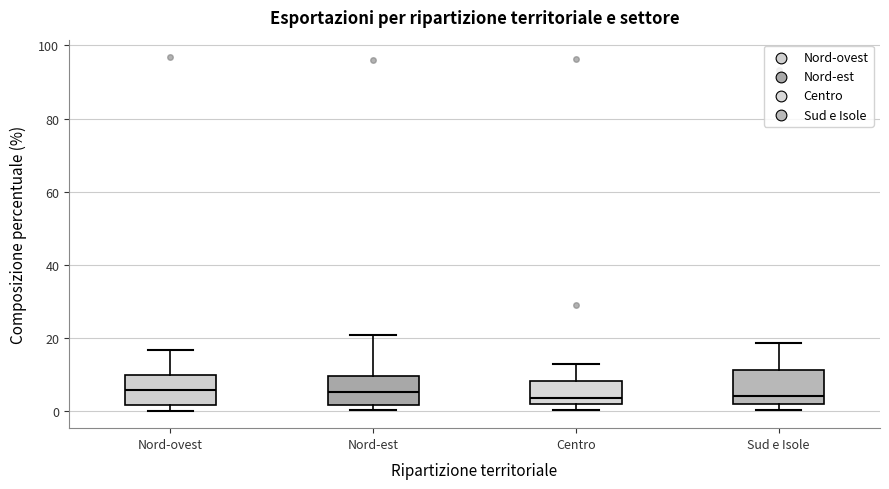

Where is the upper edge of the box for Nord-est on the y-axis? The values are not printed on the chart, so give them approximately, as read against the axis.

10